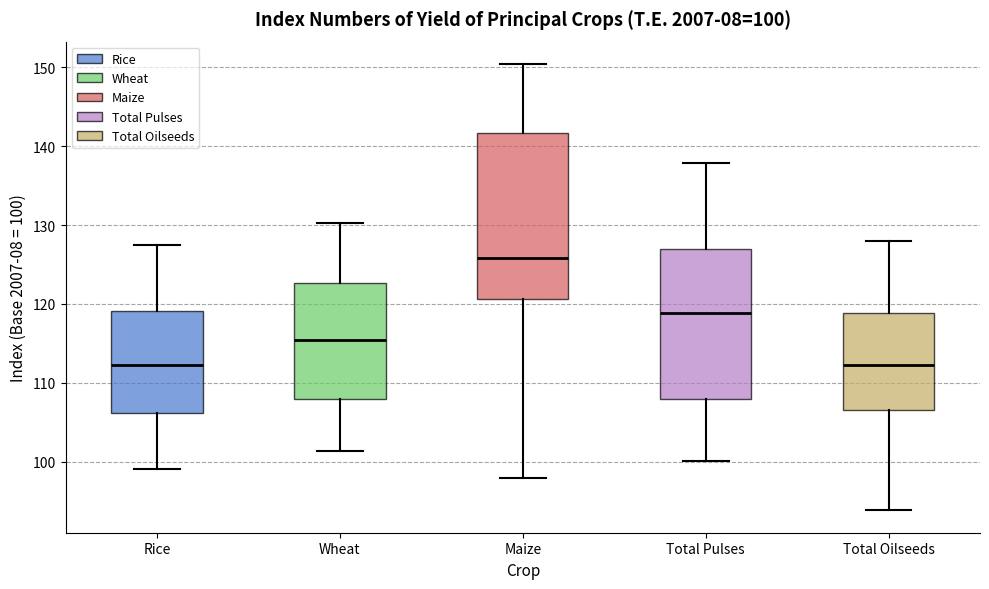

Comparing the boxes themselves (not the whiskers), which one is the tallest?

Maize